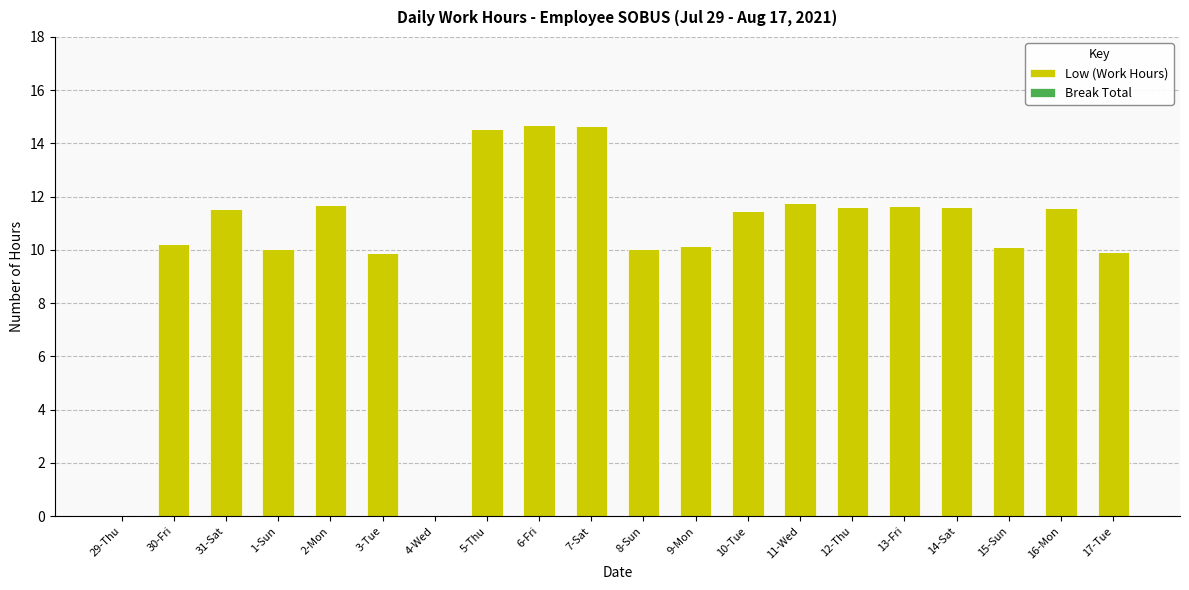

Approximately how many times larger is the value at 7-Sat compared to 8-Sun?

1.5